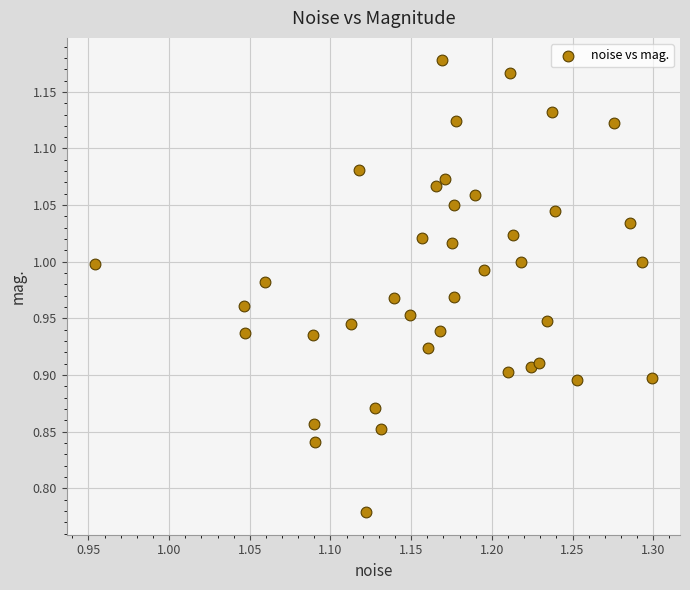

What is the range of X values (max minus min)?

0.3